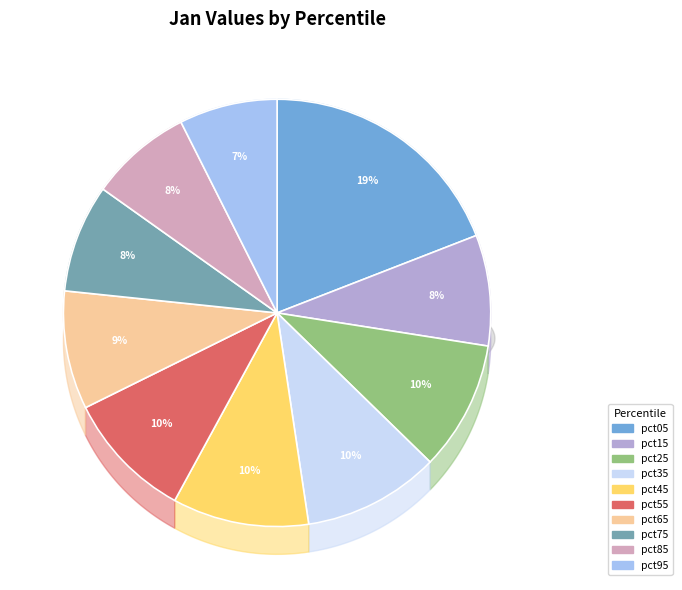

Between pct75 and pct65, which is larger?

pct65